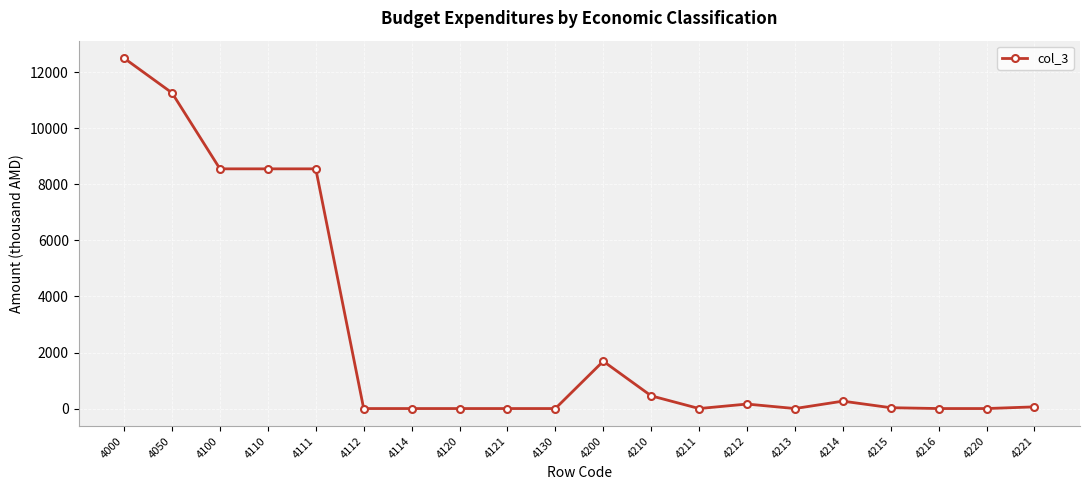

What is the change in value from 4000 to 4200?

-10814.5